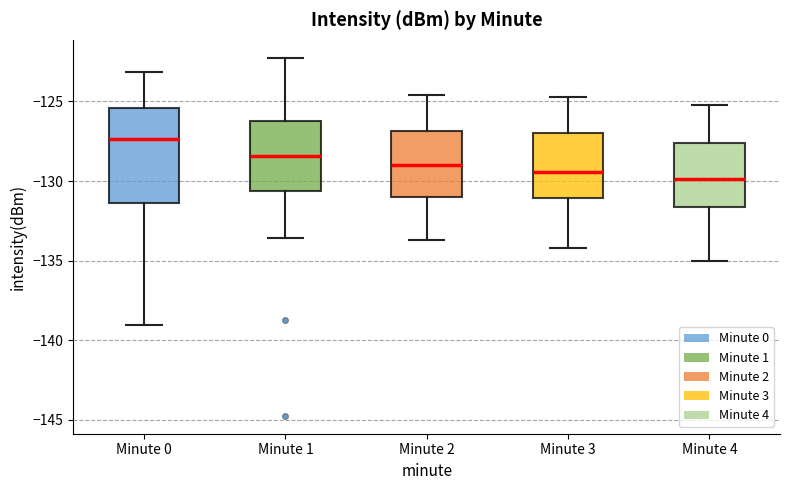

Where is the lower edge of the box for Minute 1 on the y-axis? The values are not printed on the chart, so give them approximately, as read against the axis.

-130.5